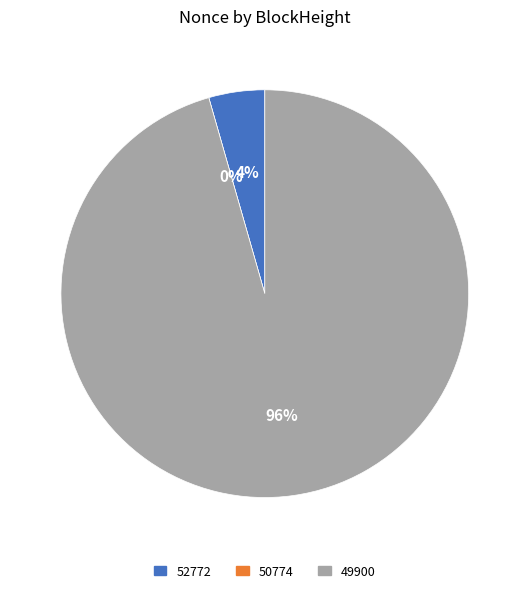

What is the smallest slice in the pie chart?

50774